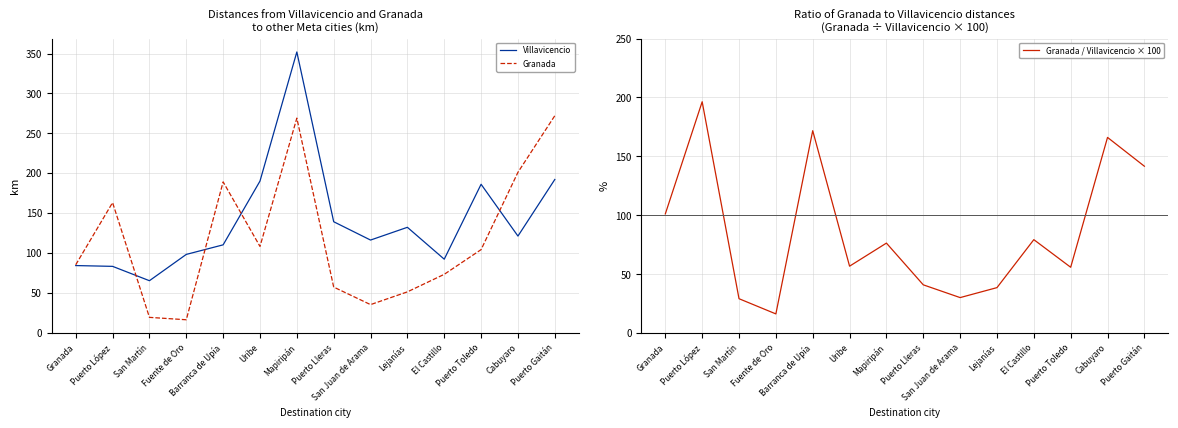

Rank the series by their average value, from highest to lowest.

Villavicencio, Granada, Granada / Villavicencio × 100